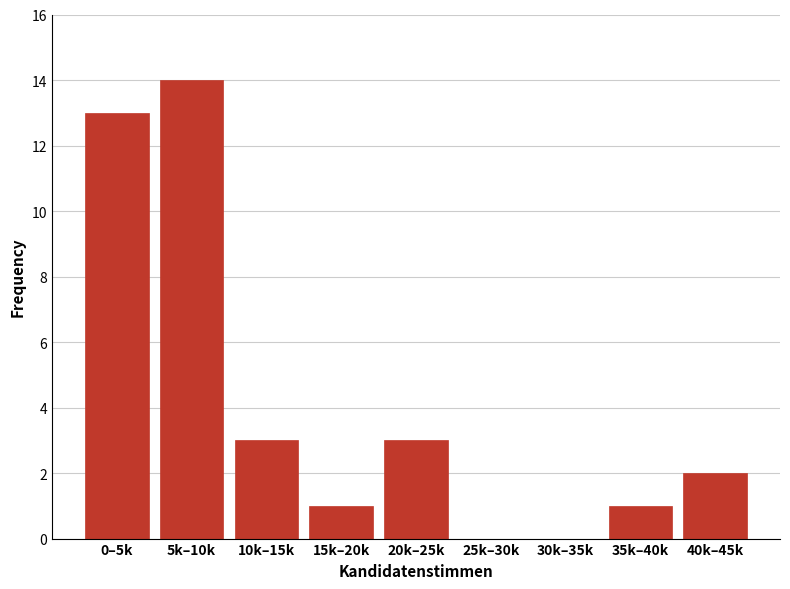

Reading left to right, list all the values displayed in this chart.

0–5k=13	5k–10k=14	10k–15k=3	15k–20k=1	20k–25k=3	25k–30k=0	30k–35k=0	35k–40k=1	40k–45k=2